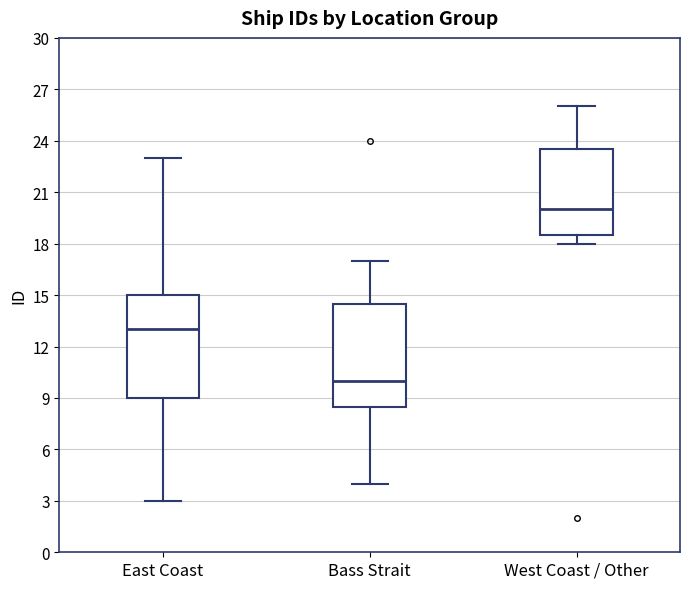

Reading left to right, read every box against the y-axis: the position of its median line, the range the box covers, and the ends of its whiskers. The values are not printed on the chart, so give them approximately, as read against the axis.

East Coast: median 13.0, box 9.0 to 15.0, whiskers 3.0 to 23.0
Bass Strait: median 10.0, box 8.5 to 14.5, whiskers 4.0 to 17.0
West Coast / Other: median 20.0, box 18.5 to 23.5, whiskers 18.0 to 26.0